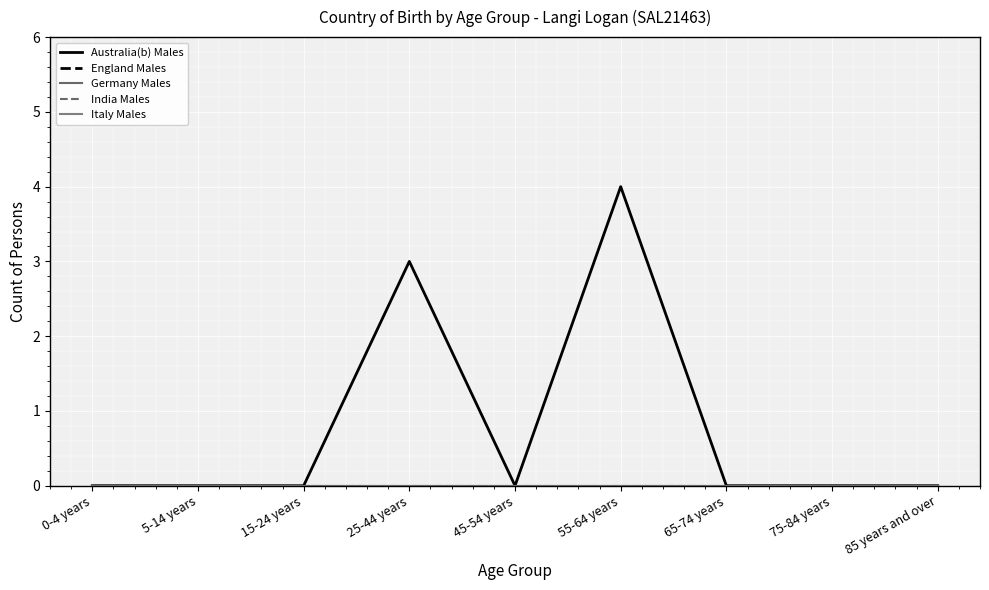

Is this an area chart (filled region under the line)?

No